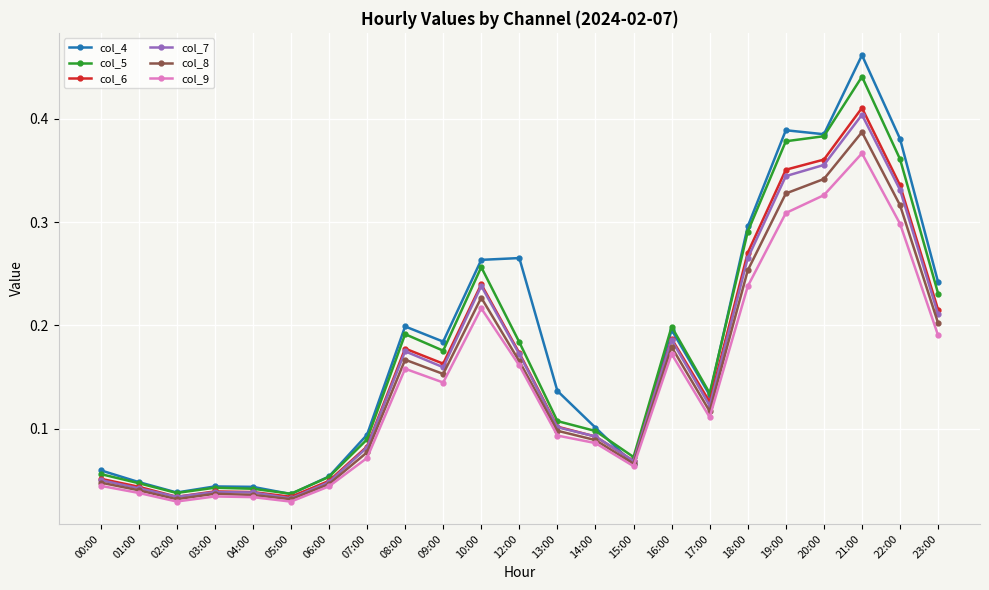

What is the label of the 11th point from the right?

13:00